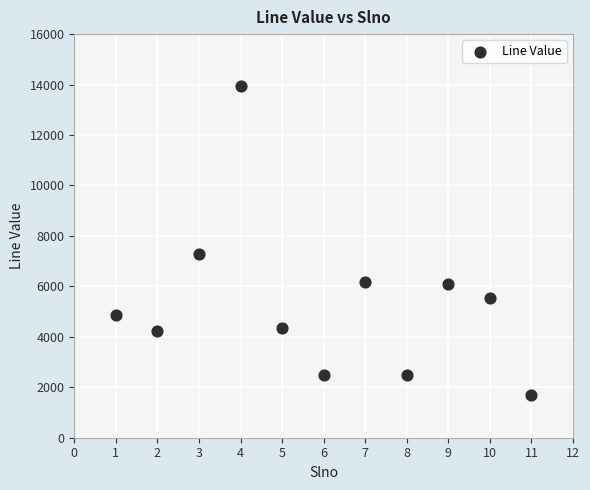

What is the range of Y values (max minus min)?

12244.2